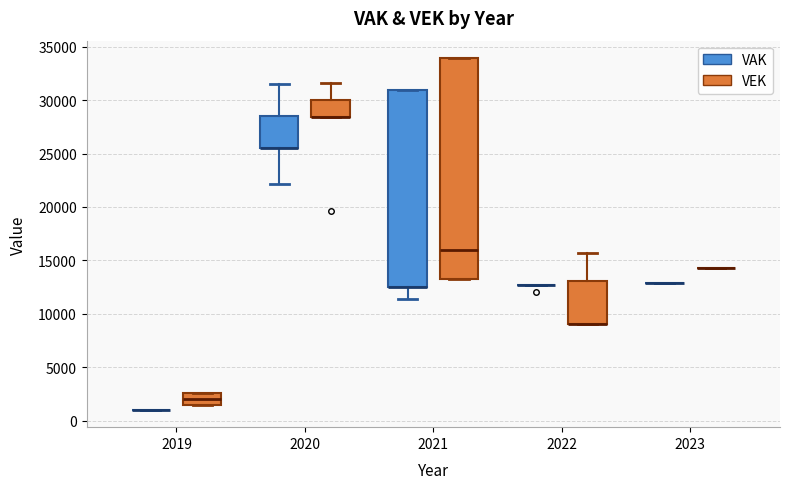

Where does the upper whisker of the box for 2022 (VEK) end on the y-axis? The values are not printed on the chart, so give them approximately, as read against the axis.

15500